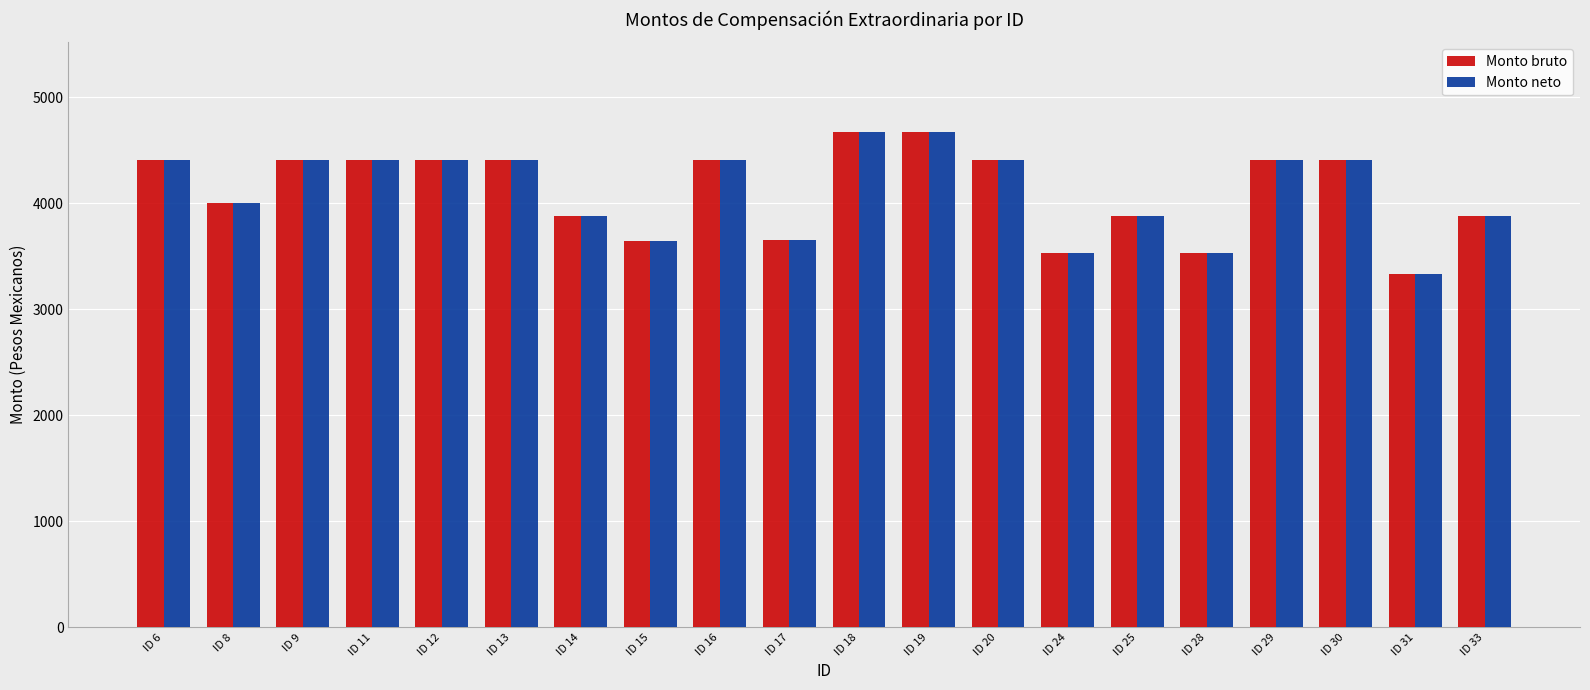

What is the sum of the Monto neto values at ID 28 and ID 15?

7180.6